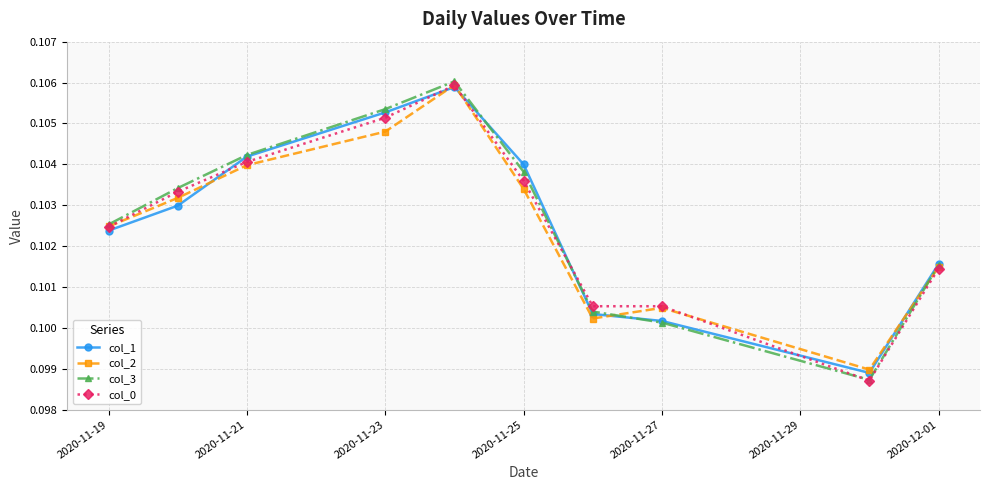

Count the col_1 values in the range 0 to 1.

10